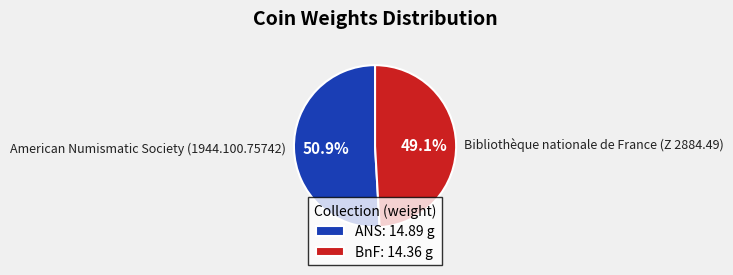

How much of the chart is everything except American Numismatic Society (1944.100.75742)?

49.1%